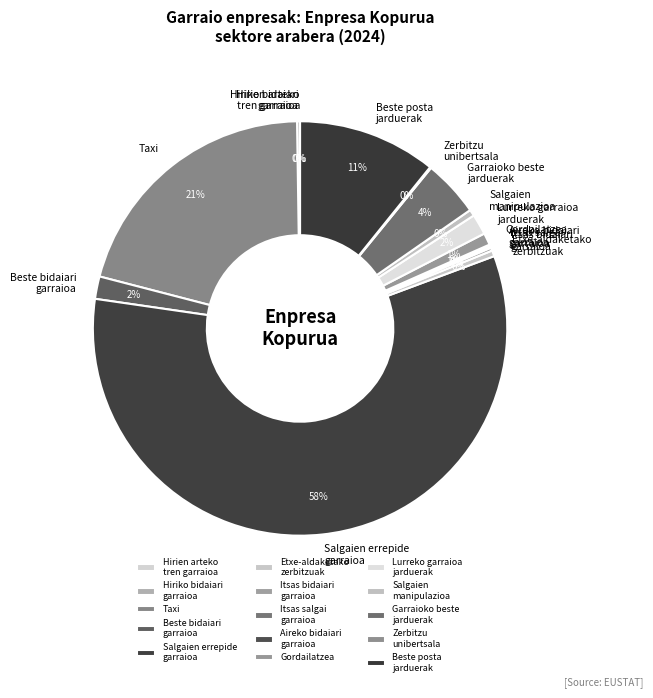

What is the largest slice in the pie chart?

Salgaien errepide garraioa